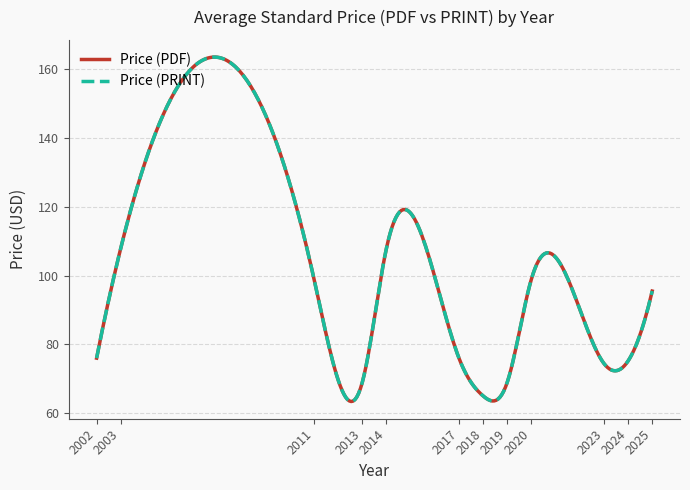

Does the chart display data point markers on the line(s)?

No